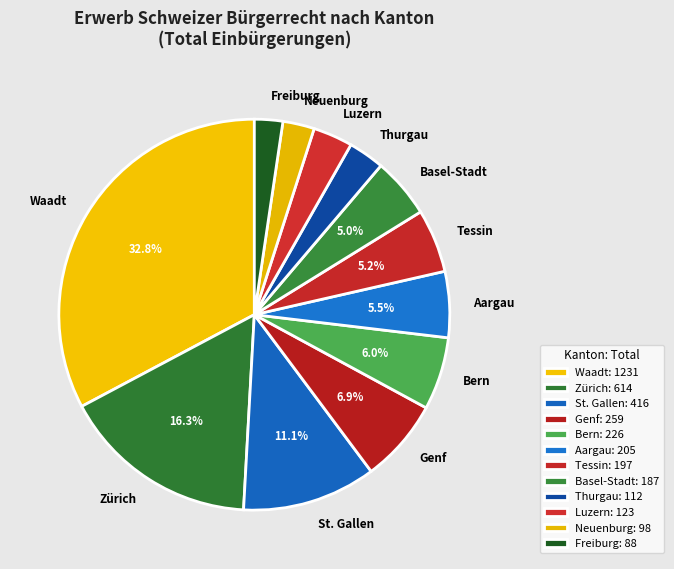

Do Tessin and Freiburg together represent more than half of the pie?

No